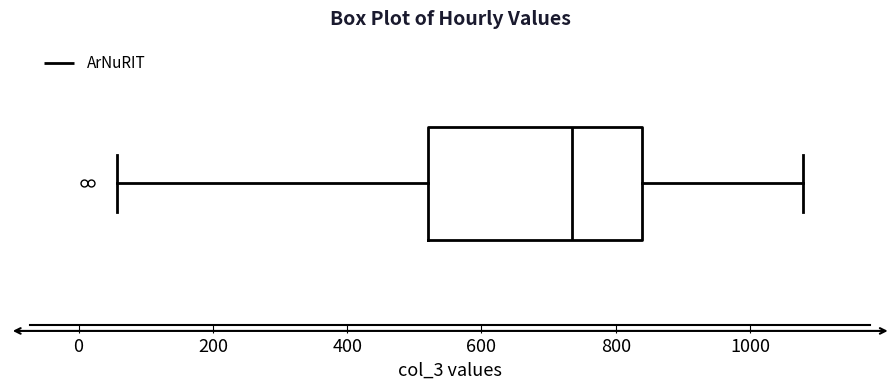

Where is the right edge of the box on the x-axis? The values are not printed on the chart, so give them approximately, as read against the axis.

840